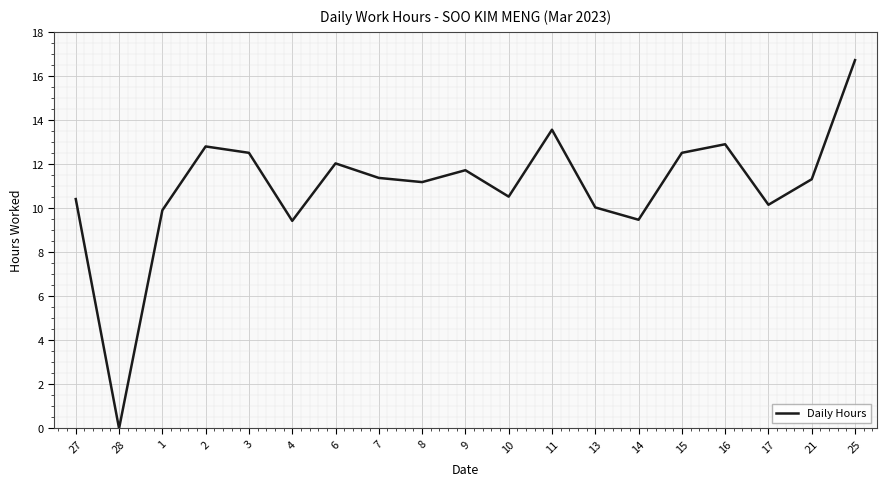

Between 4 and 13, which is larger?

13